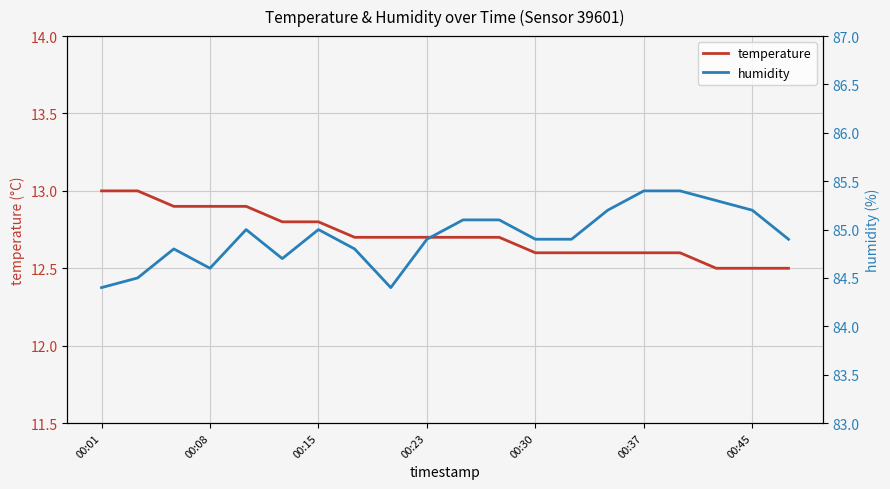

At how many categories does at least one series exceed 53?

20